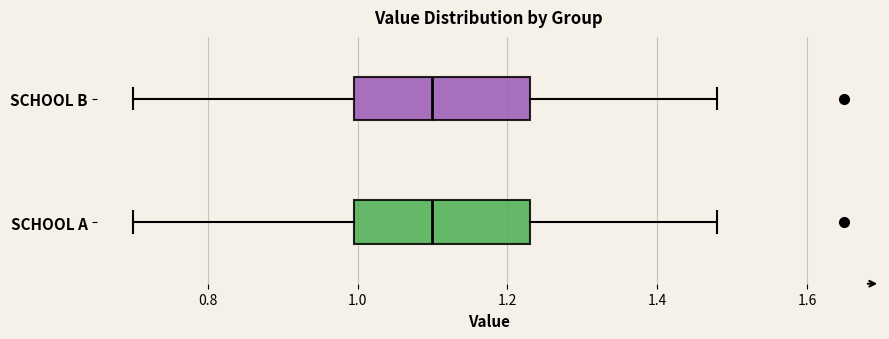

Where does the right whisker of the box for SCHOOL A end on the x-axis? The values are not printed on the chart, so give them approximately, as read against the axis.

1.48